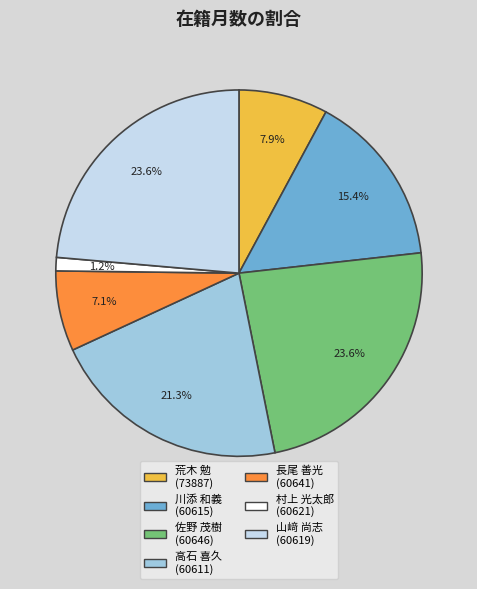

What portion of the pie excludes 長尾 善光 (60641)?

92.9%